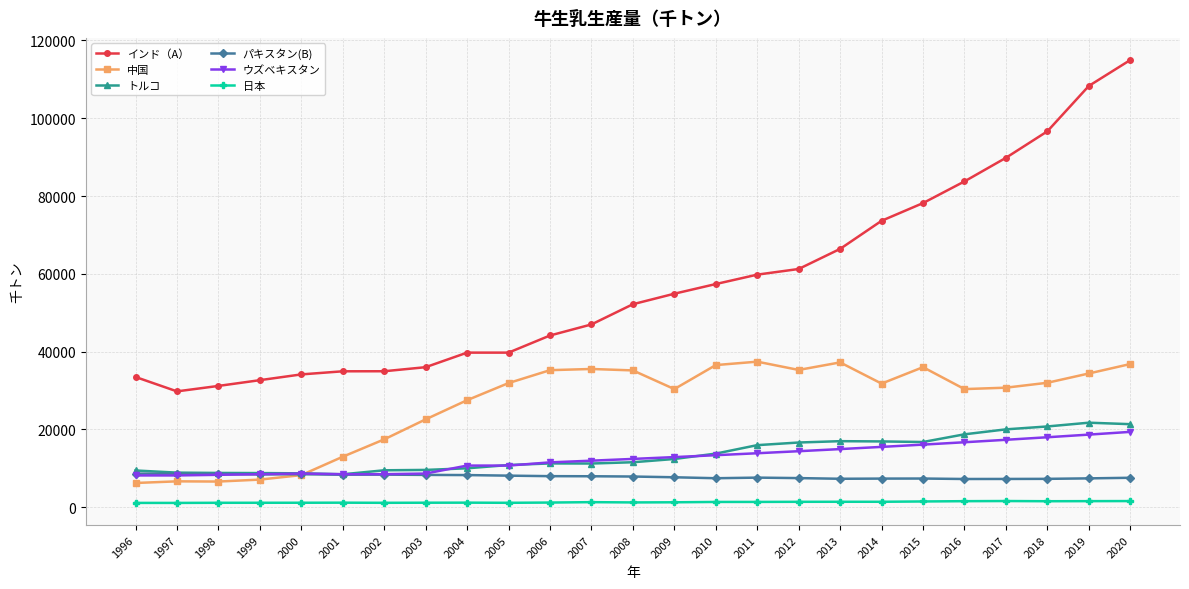

What is the minimum value for ウズベキスタン?

8192